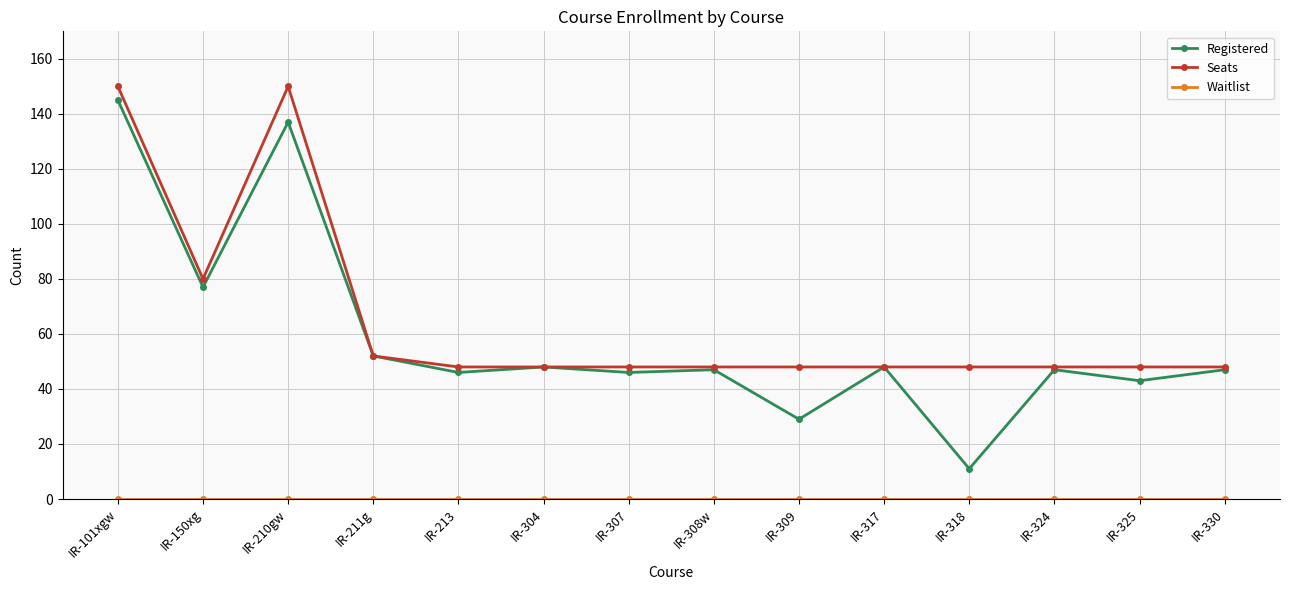

True or false: Seats has a value of 18 at IR-307.

False